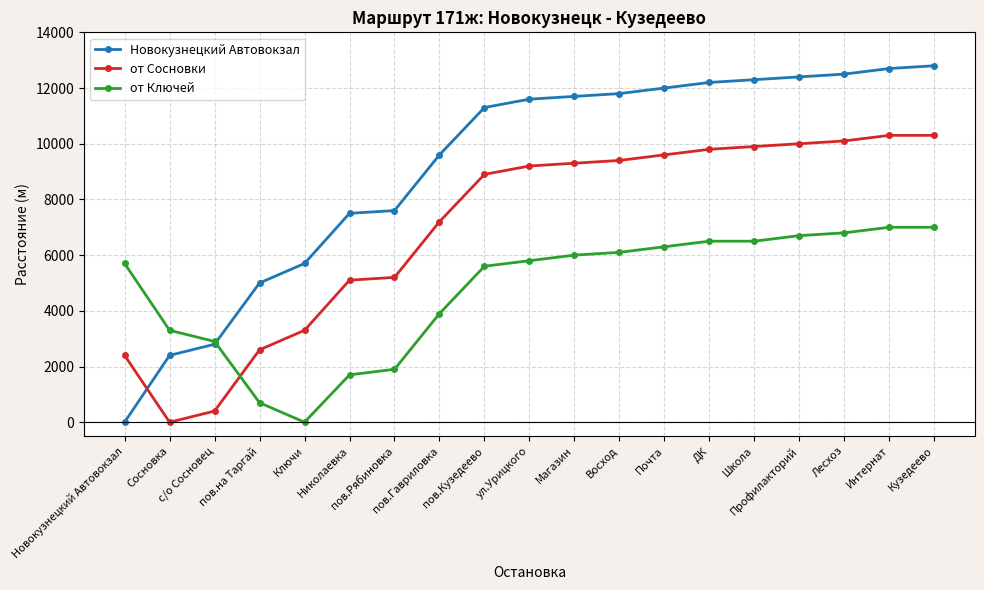

The Новокузнецкий Автовокзал series shows 9890 at пов.Рябиновка. True or false?

False